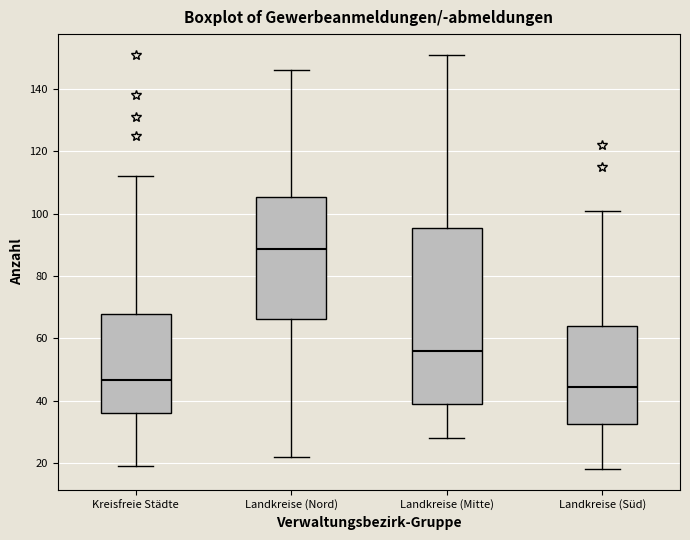

Which box is the tallest, from its lower edge to its upper edge?

Landkreise (Mitte)